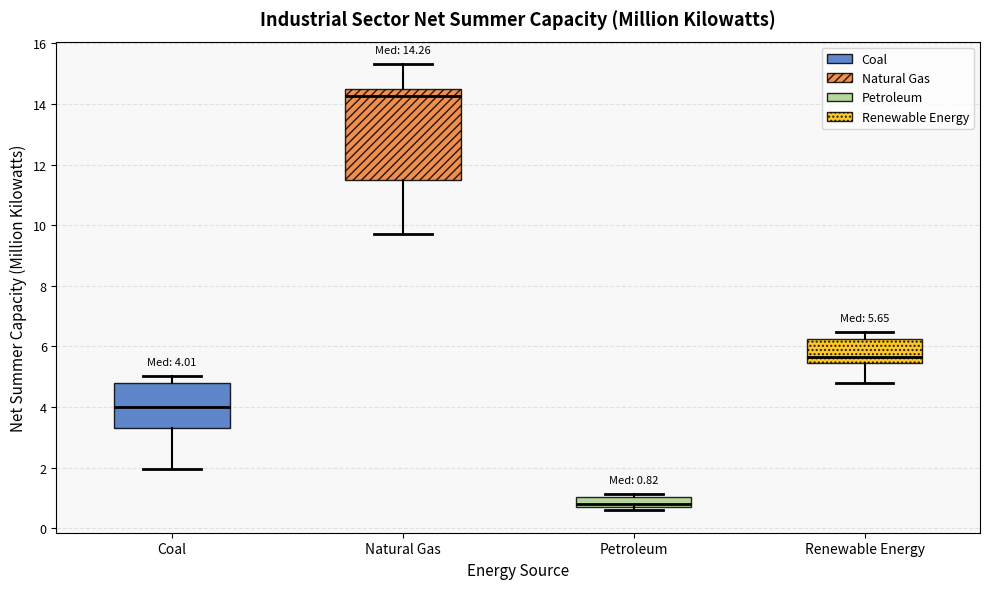

Comparing the boxes themselves (not the whiskers), which one is the tallest?

Natural Gas